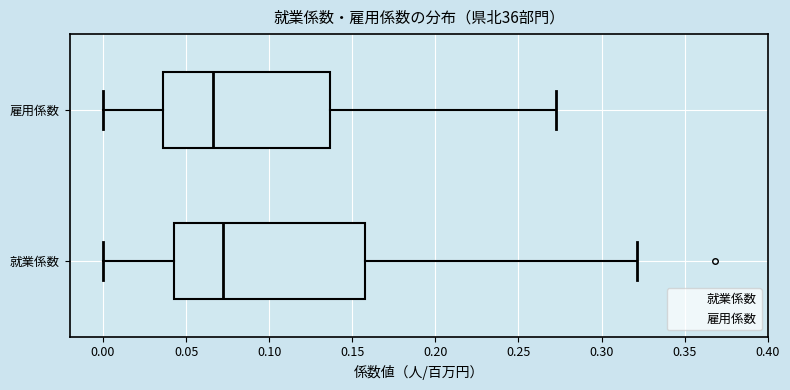

Which box's median line is the furthest to the right?

就業係数